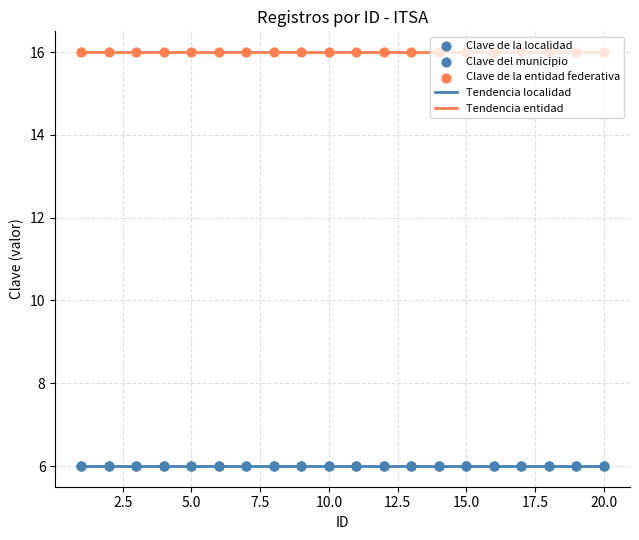

Which series has the largest total across all categories?

Clave de la entidad federativa